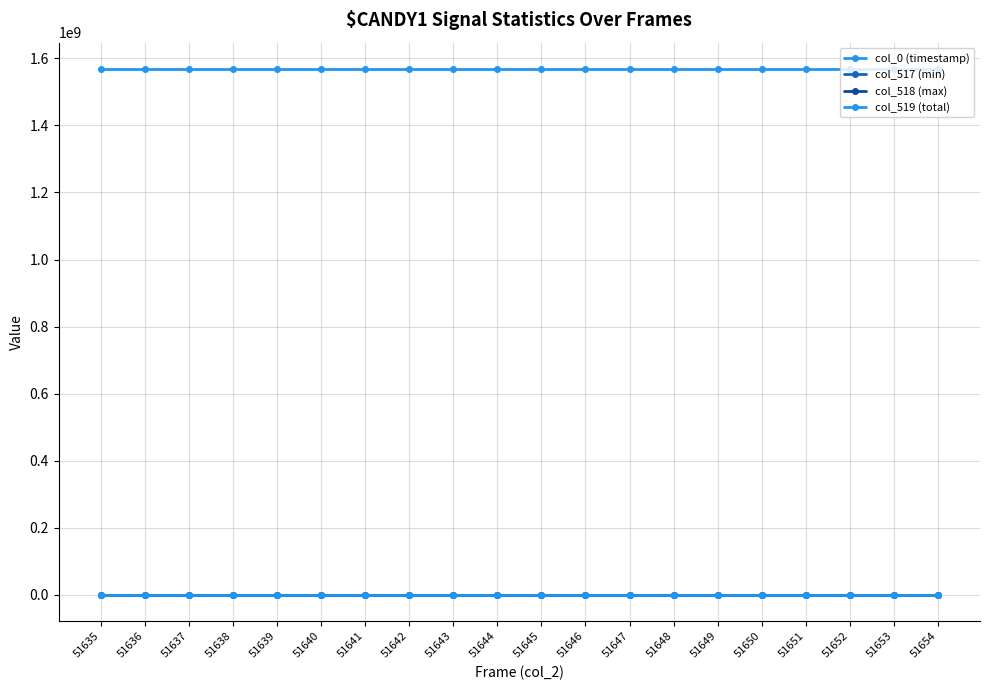

True or false: col_518 (max) and col_517 (min) intersect in this chart.

False